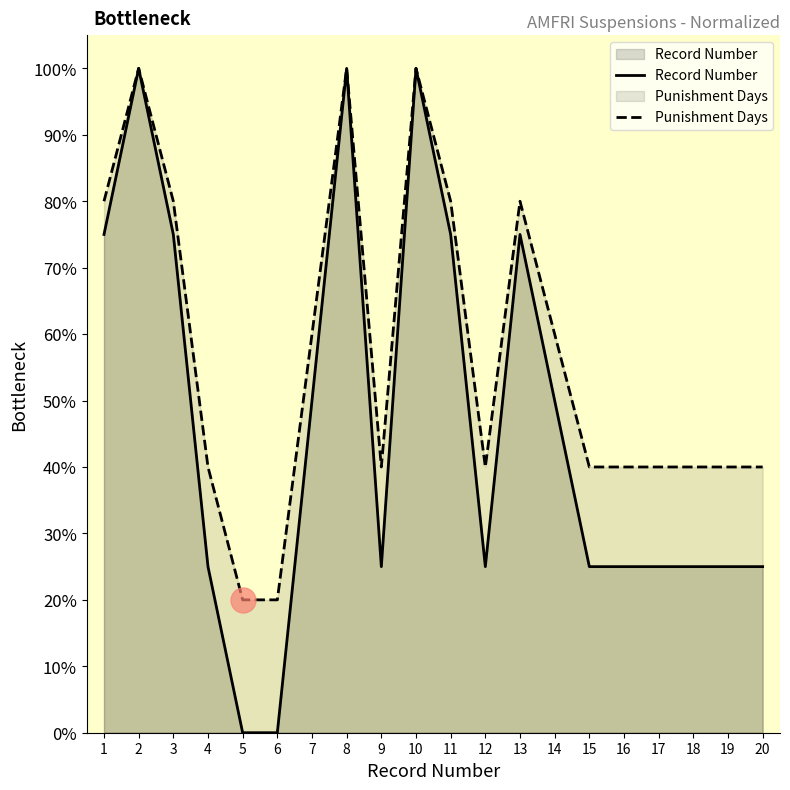

How many Record Number values are between 25 and 75?

15